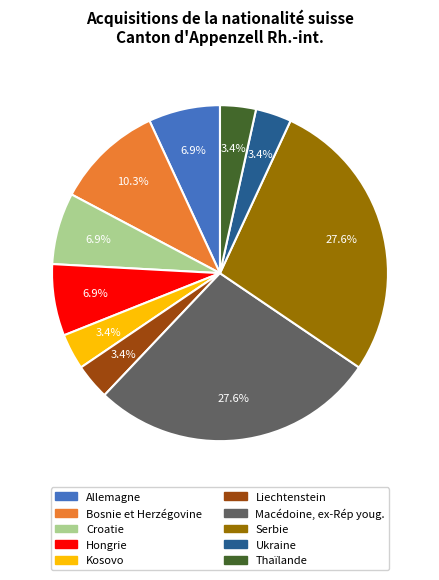

How many slices are in this pie chart?

10